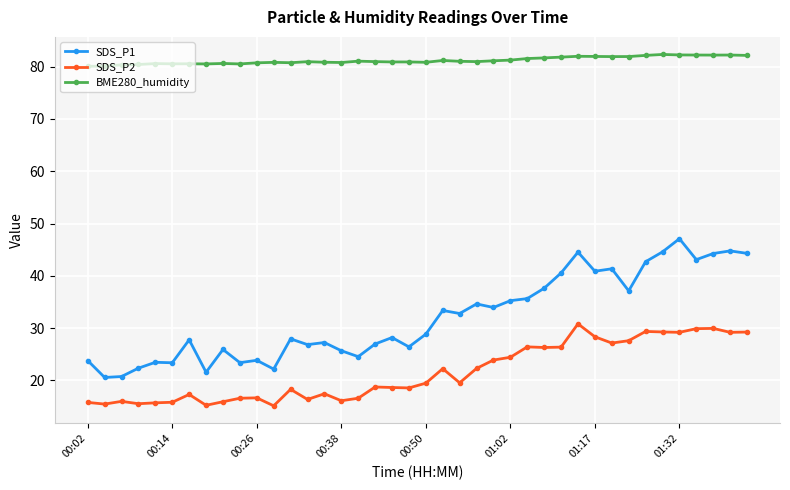

Rank the series by their maximum value, from highest to lowest.

BME280_humidity, SDS_P1, SDS_P2